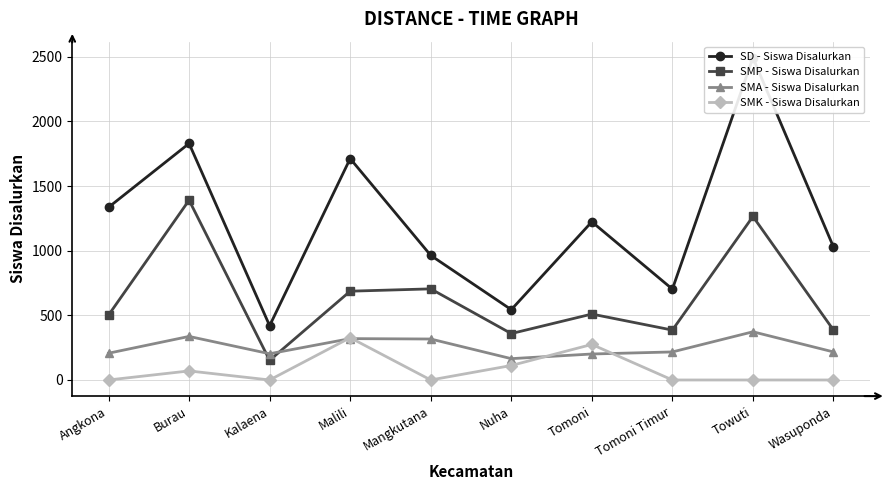

Reading right to left, extract all data points from this chart.

SD - Siswa Disalurkan: Wasuponda=1029	Towuti=2493	Tomoni Timur=703	Tomoni=1224	Nuha=544	Mangkutana=964	Malili=1713	Kalaena=420	Burau=1830	Angkona=1336
SMP - Siswa Disalurkan: Wasuponda=386	Towuti=1265	Tomoni Timur=386	Tomoni=510	Nuha=359	Mangkutana=705	Malili=687	Kalaena=152	Burau=1391	Angkona=502
SMA - Siswa Disalurkan: Wasuponda=217	Towuti=373	Tomoni Timur=217	Tomoni=201	Nuha=165	Mangkutana=317	Malili=320	Kalaena=203	Burau=337	Angkona=207
SMK - Siswa Disalurkan: Wasuponda=0	Towuti=0	Tomoni Timur=0	Tomoni=275	Nuha=112	Mangkutana=0	Malili=327	Kalaena=0	Burau=70	Angkona=0